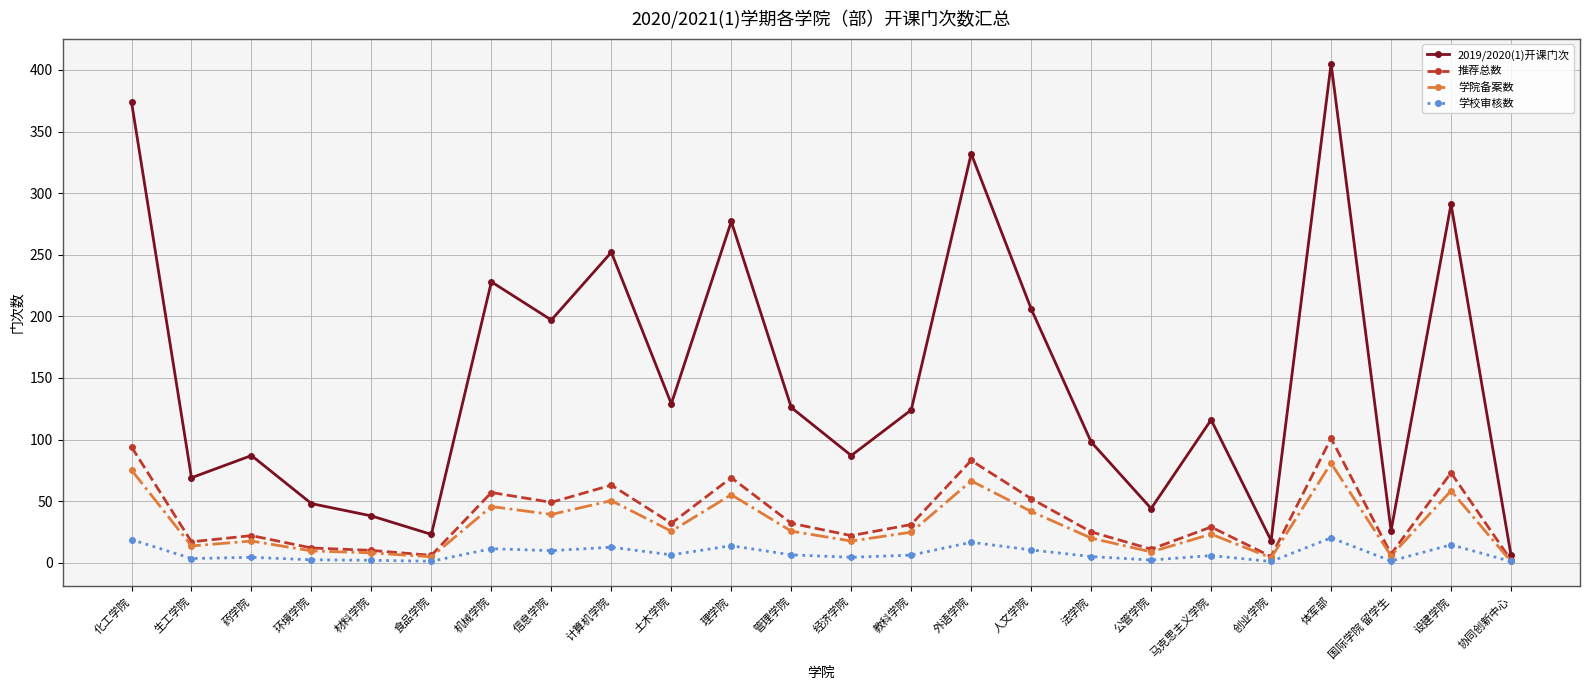

Which label corresponds to the largest value in the chart?

体军部